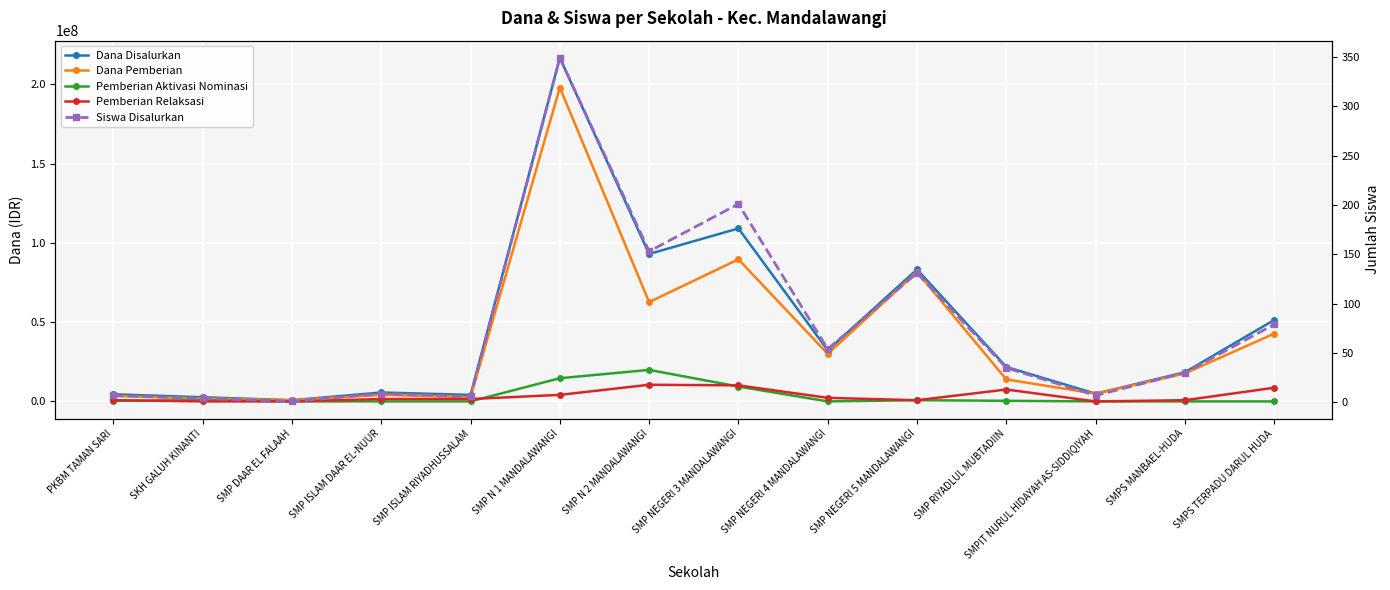

True or false: Siswa Disalurkan has more than 1 points higher than both neighbors.

True